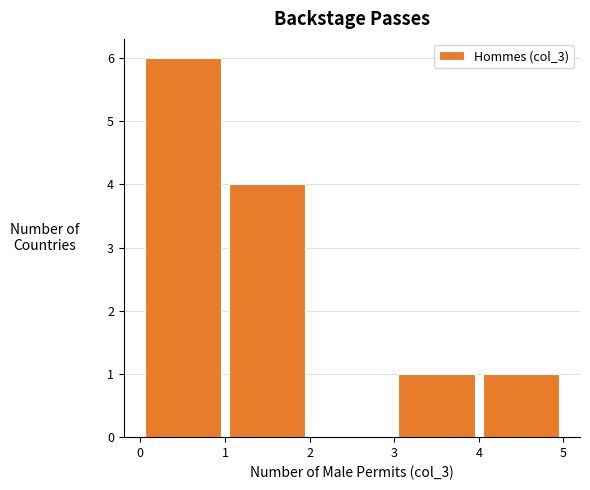

Reading left to right, list every bar in this chart as the range it spans on the x-axis followed by its height. The values are not printed on the chart, so give them approximately, as read against the axis.

0 to 1: 6
1 to 2: 4
2 to 3: 0
3 to 4: 1
4 to 5: 1